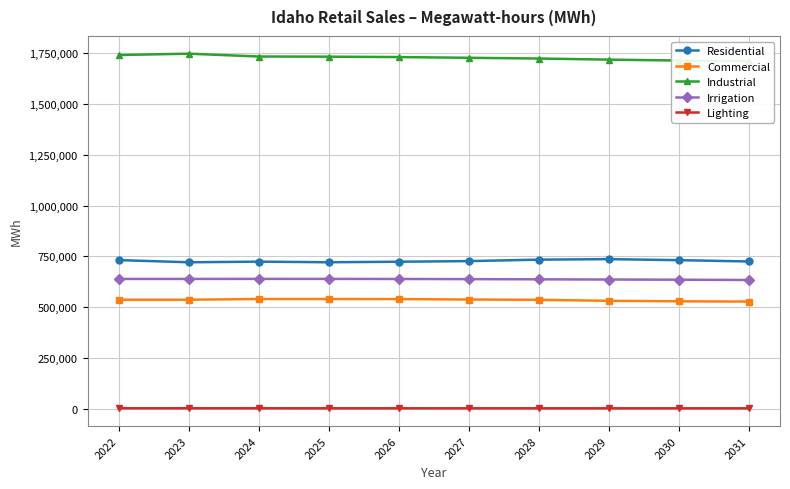

The Lighting series shows 2434.4 at 2027. True or false?

True